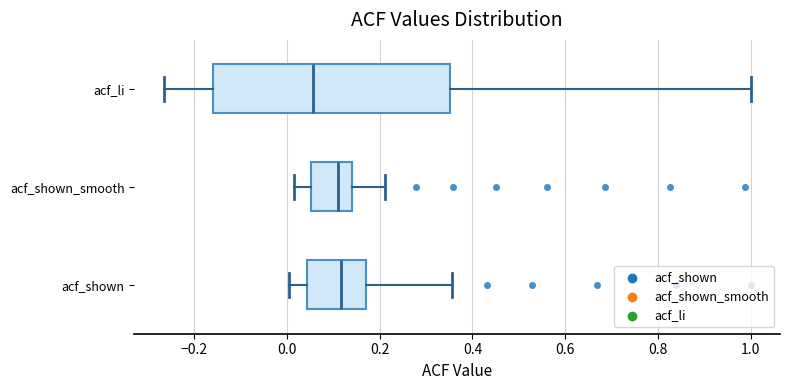

Which box has the furthest to the left median line?

acf_li